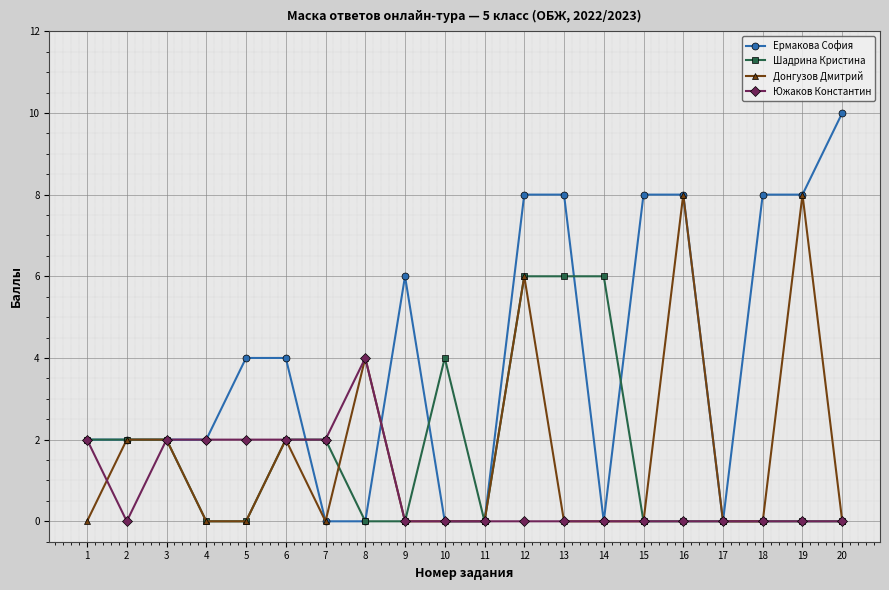

True or false: Ермакова София has more than 0 interior local peaks.

True